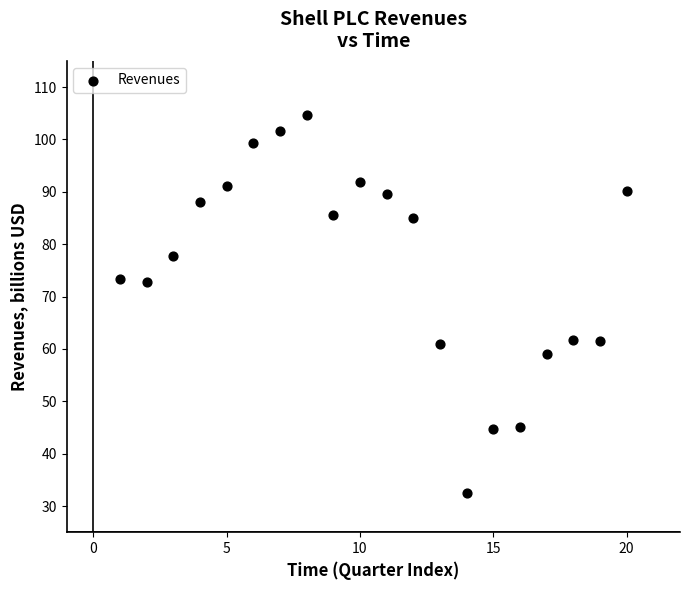

What is the range of Y values (max minus min)?

72.1